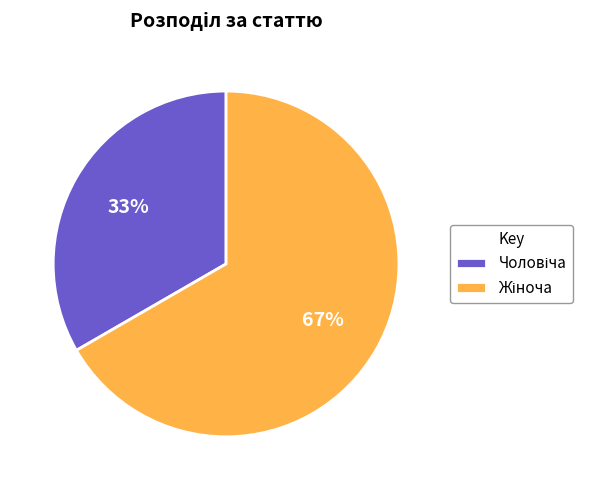

To the nearest percent, what is the average slice percentage?

50%